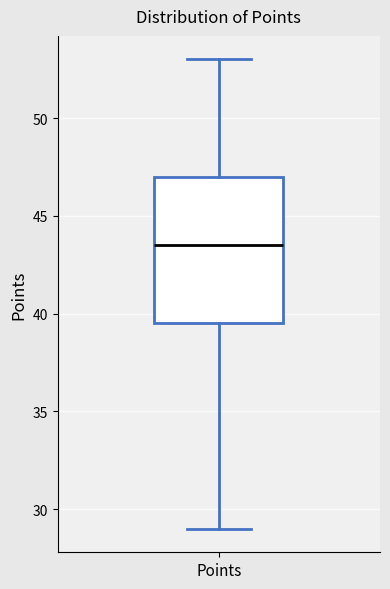

Transcribe this box plot: give where the median line is, the range the box spans, and where the two whiskers end, as read against the y-axis. The values are not printed on the chart, so give them approximately, as read against the axis.

median 43.5, box 39.5 to 47.0, whiskers 29.0 to 53.0